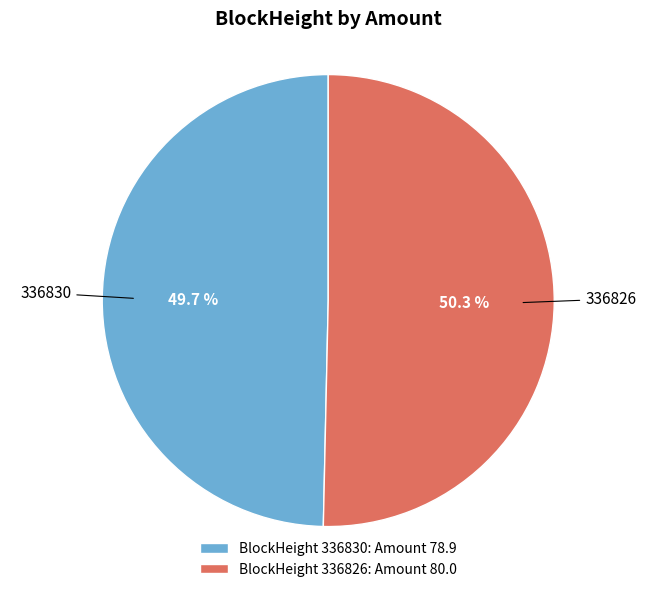

Do 336830 and 336826 together represent more than half of the pie?

Yes